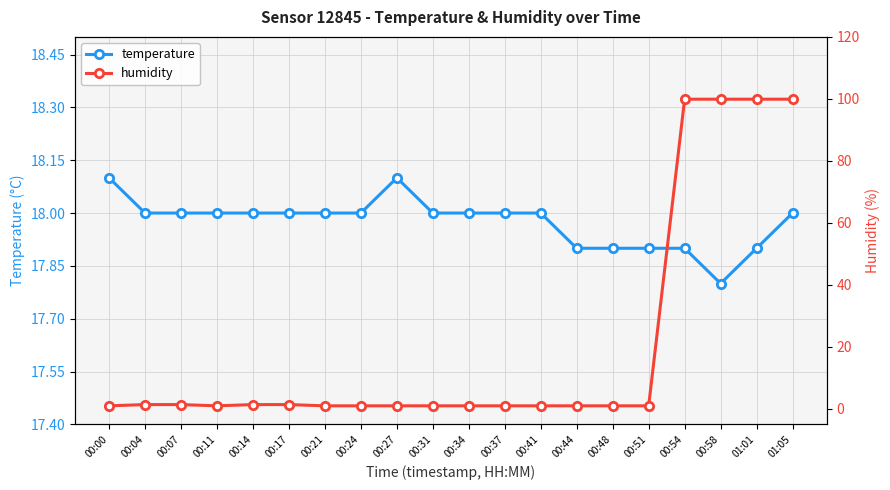

Which label corresponds to the largest value in the chart?

00:54